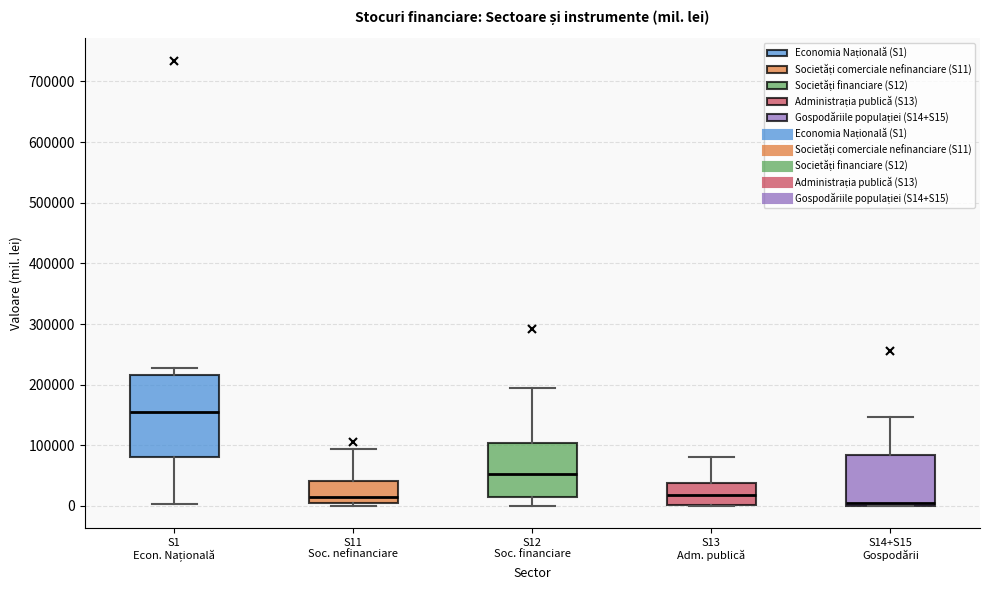

Reading left to right, read every box against the y-axis: the position of its median line, the range the box covers, and the ends of its whiskers. The values are not printed on the chart, so give them approximately, as read against the axis.

S1 Econ. Națională: median 160000, box 80000 to 220000, whiskers 0 to 230000
S11 Soc. nefinanciare: median 10000, box 0 to 40000, whiskers 0 (just below the box's lower edge) to 90000
S12 Soc. financiare: median 50000, box 20000 to 100000, whiskers 0 to 190000
S13 Adm. publică: median 20000, box 0 to 40000, whiskers 0 to 80000
S14+S15 Gospodării: median 10000, box 0 to 80000, whiskers 0 to 150000